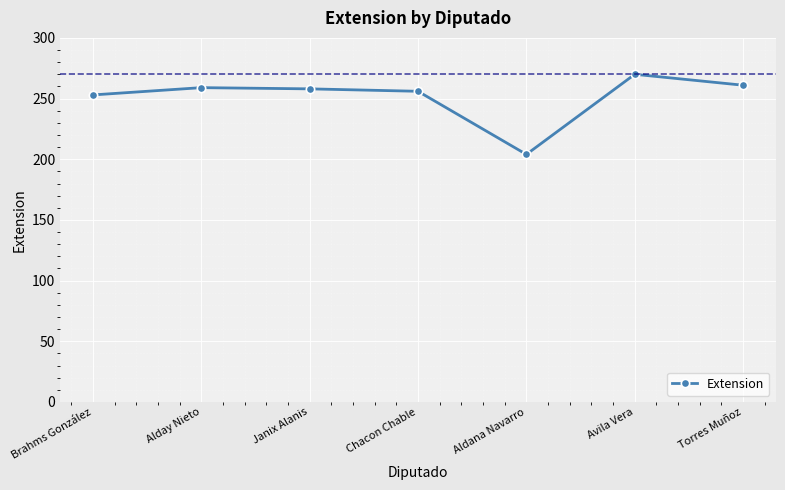

What is the value of the 1st point from the left?

253